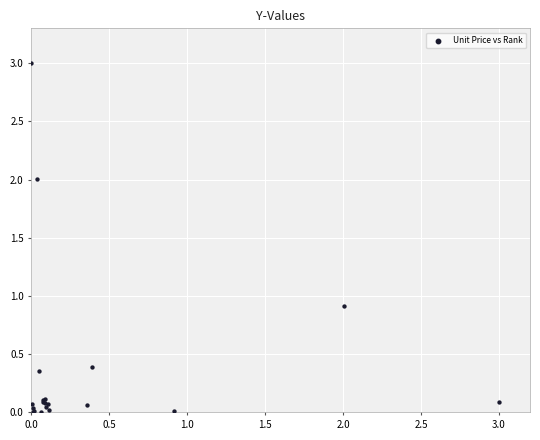

What Y value in the scatter plot is closest to 1?

0.9